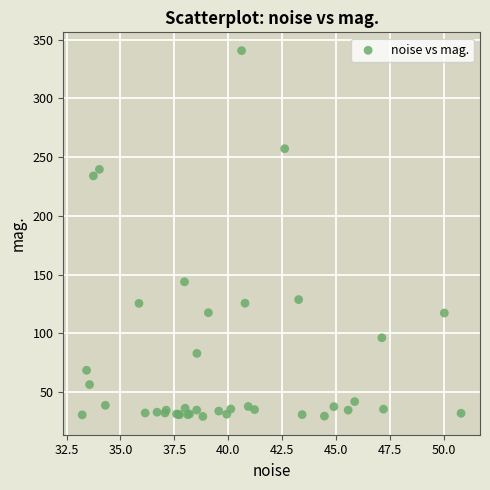

What Y value in the scatter plot is closest to 184?

143.8